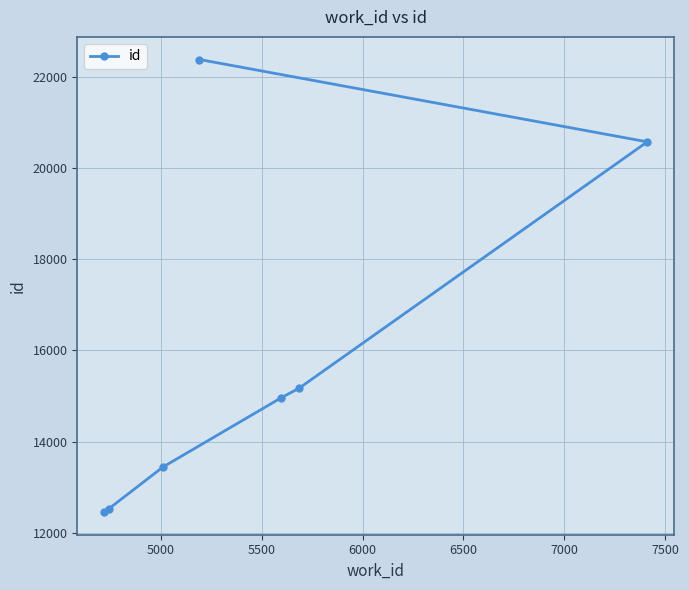

What is the difference between the second highest and minimum values?

8118